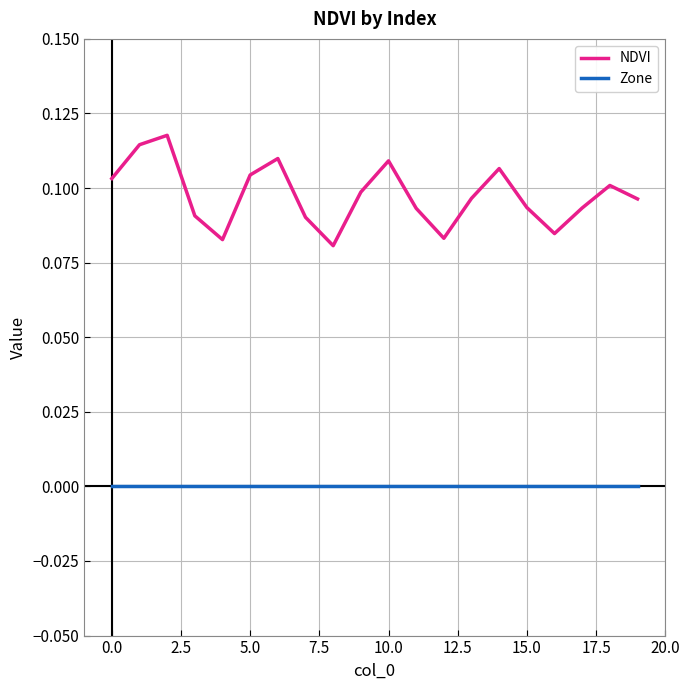

Which series has the largest range (max minus min)?

NDVI